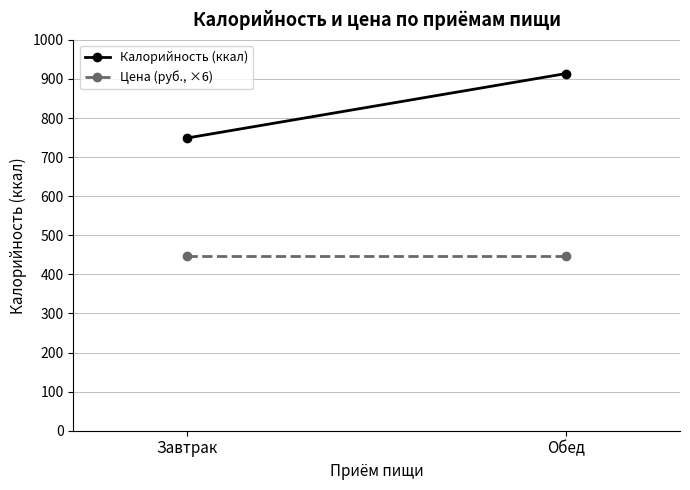

Rank the series at Завтрак from highest to lowest value.

Калорийность (ккал), Цена (руб., ×6)